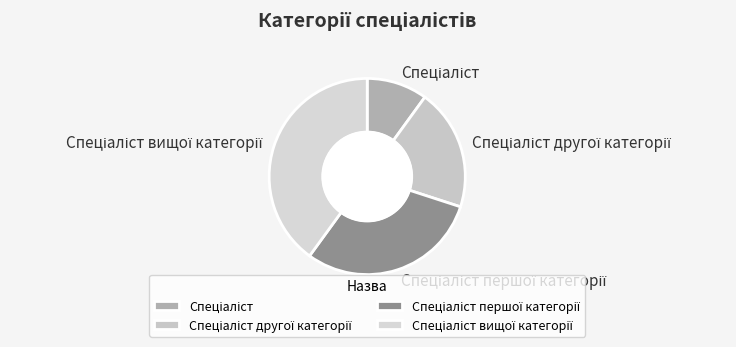

How many slices are in this pie chart?

4